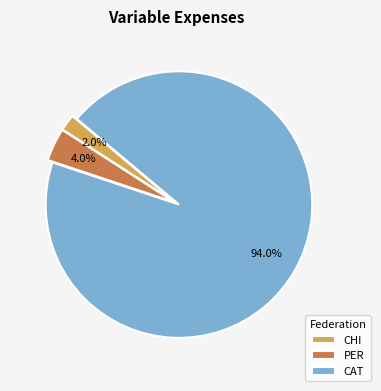

Count the number of slices in the pie.

3